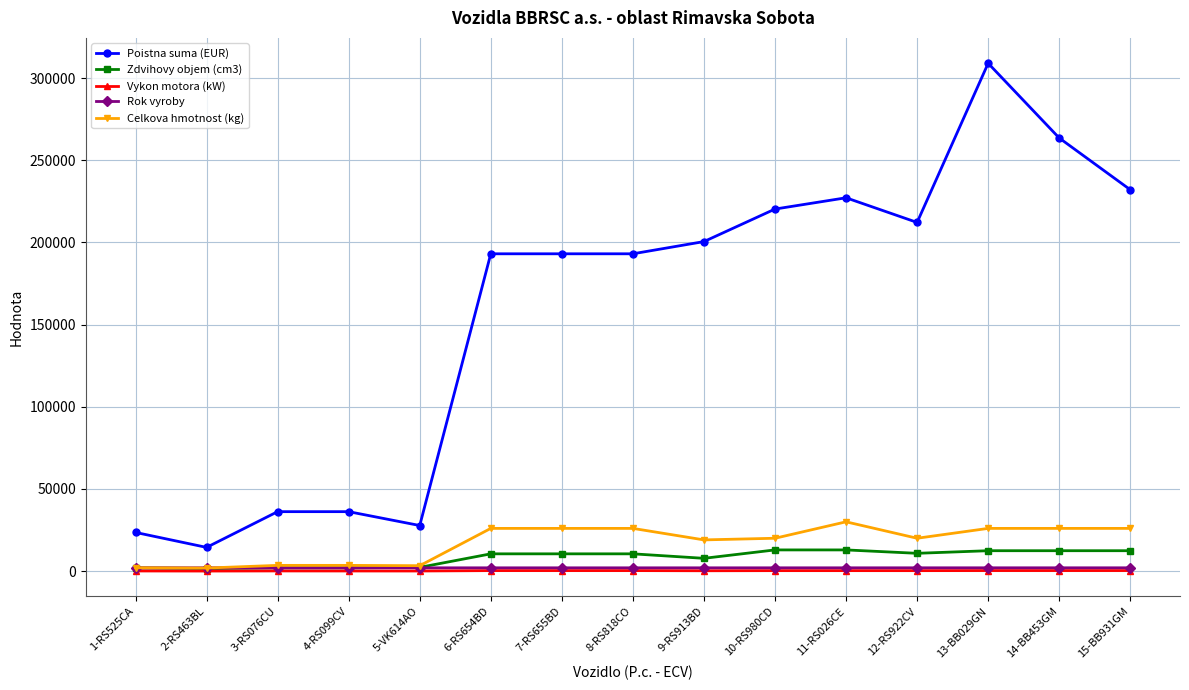

Does the chart have visible grid lines?

Yes